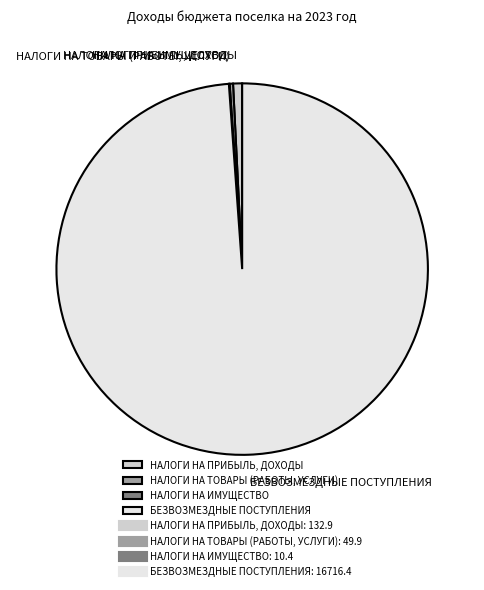

Approximately how many times larger is the value at НАЛОГИ НА ТОВАРЫ (РАБОТЫ, УСЛУГИ) compared to НАЛОГИ НА ПРИБЫЛЬ, ДОХОДЫ?

0.4